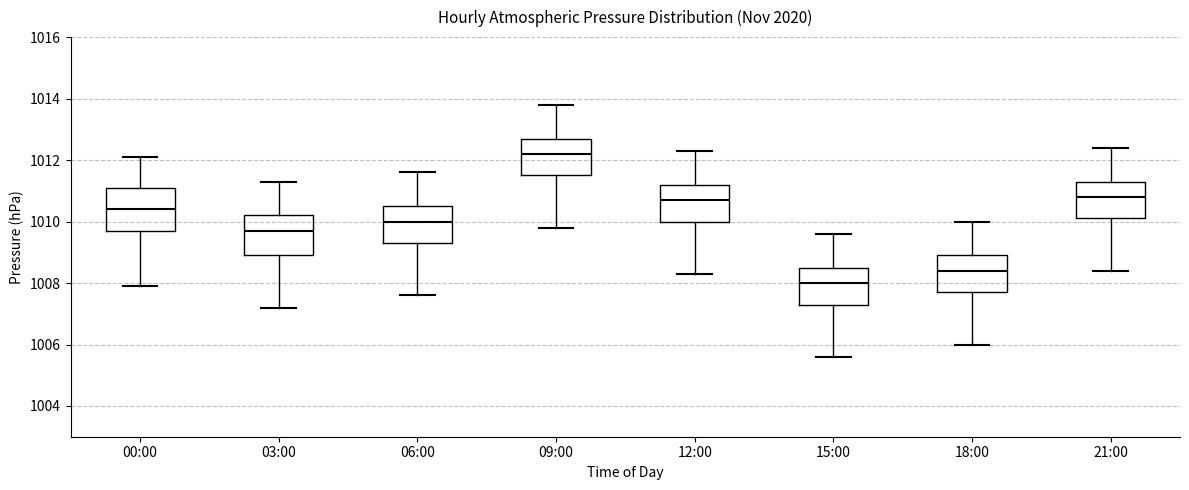

Reading left to right, transcribe this box plot: for each box, give where its median line is, the range the box spans, and where its two whiskers end, as read against the y-axis. The values are not printed on the chart, so give them approximately, as read against the axis.

00:00: median 1010.4, box 1009.8 to 1011.2, whiskers 1008.0 to 1012.2
03:00: median 1009.8, box 1009.0 to 1010.2, whiskers 1007.2 to 1011.4
06:00: median 1010.0, box 1009.4 to 1010.6, whiskers 1007.6 to 1011.6
09:00: median 1012.2, box 1011.6 to 1012.8, whiskers 1009.8 to 1013.8
12:00: median 1010.8, box 1010.0 to 1011.2, whiskers 1008.4 to 1012.4
15:00: median 1008.0, box 1007.4 to 1008.6, whiskers 1005.6 to 1009.6
18:00: median 1008.4, box 1007.8 to 1009.0, whiskers 1006.0 to 1010.0
21:00: median 1010.8, box 1010.2 to 1011.4, whiskers 1008.4 to 1012.4